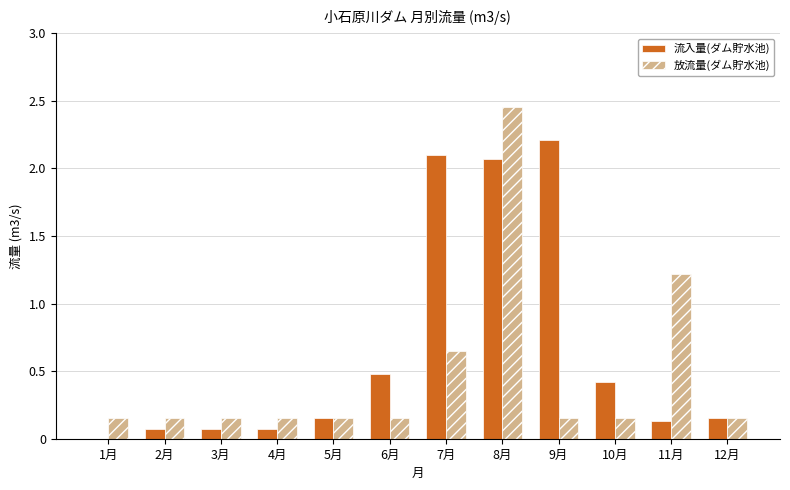

Which category has the highest value in the 流入量(ダム貯水池) series?

9月